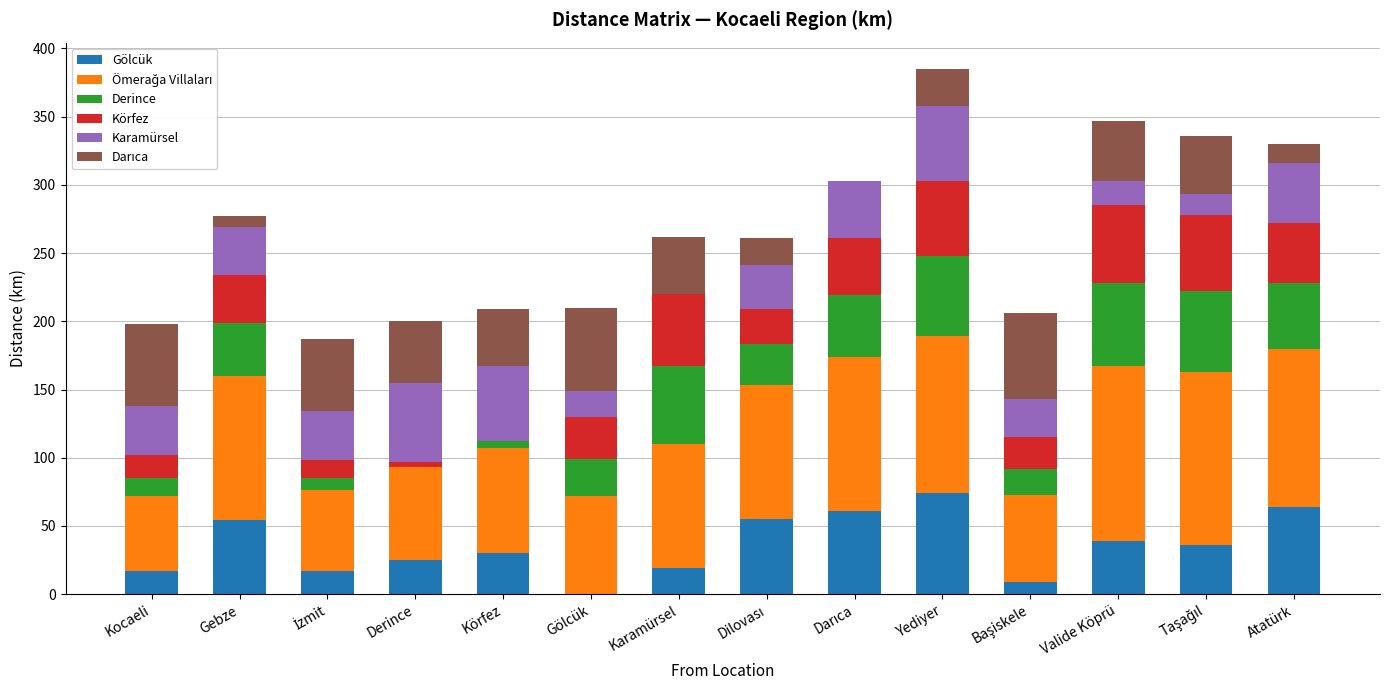

At which label does Gölcük reach its peak?

Yediyer